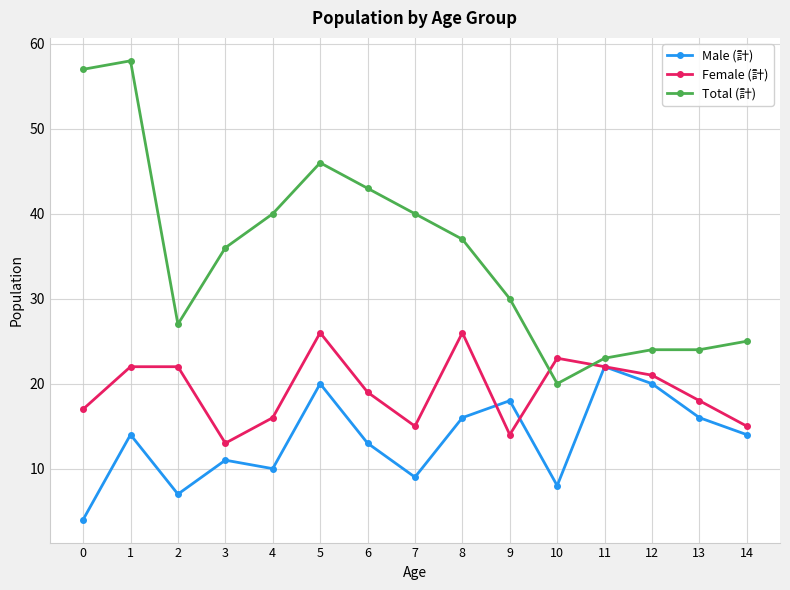

At which category does Male (計) reach its first local peak?

1